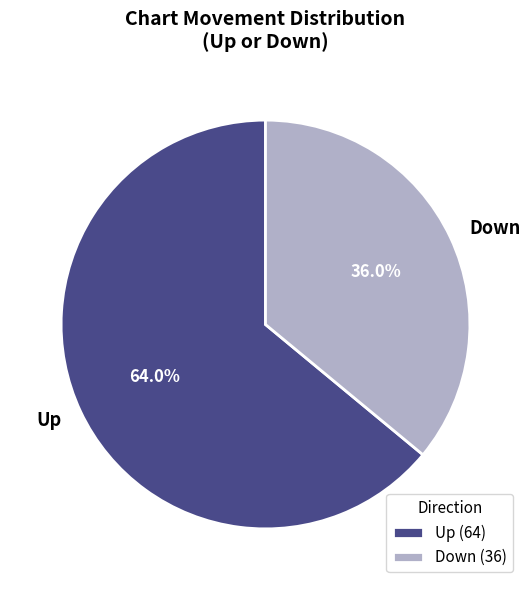

Is Up the majority of the pie?

Yes